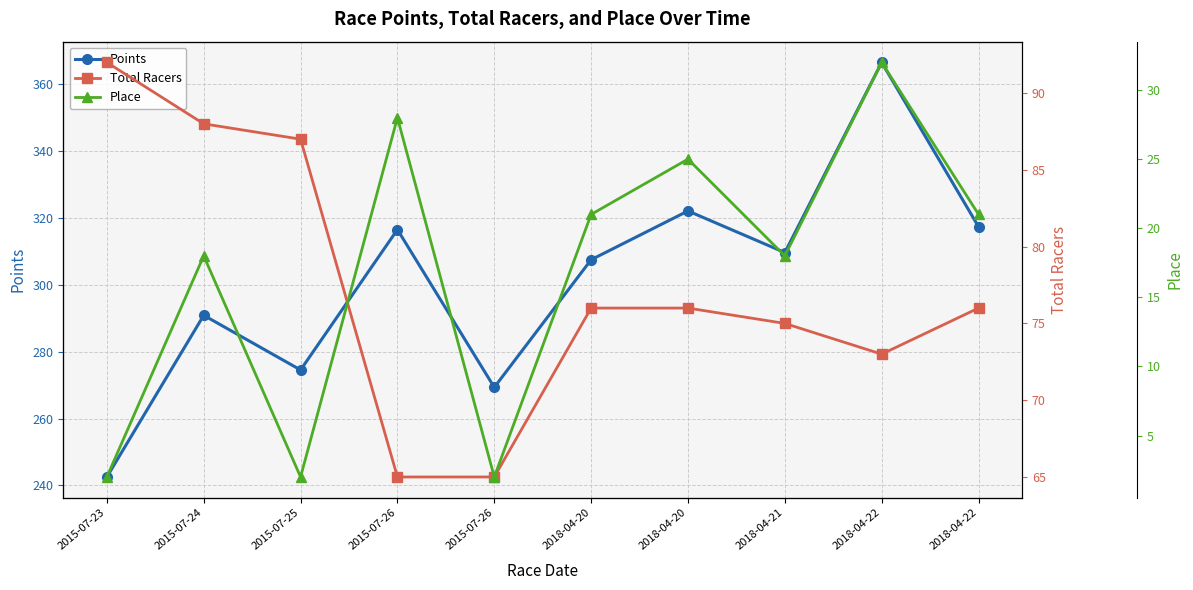

Reading left to right, what are all the values shown in this chart?

Points: 2015-07-23=242.5	2015-07-24=290.9	2015-07-25=274.5	2015-07-26=316.6	2015-07-26=269.3	2018-04-20=307.5	2018-04-20=322.1	2018-04-21=309.7	2018-04-22=366.6	2018-04-22=317.4
Total Racers: 2015-07-23=92.0	2015-07-24=88.0	2015-07-25=87.0	2015-07-26=65.0	2015-07-26=65.0	2018-04-20=76.0	2018-04-20=76.0	2018-04-21=75.0	2018-04-22=73.0	2018-04-22=76.0
Place: 2015-07-23=2.0	2015-07-24=18.0	2015-07-25=2.0	2015-07-26=28.0	2015-07-26=2.0	2018-04-20=21.0	2018-04-20=25.0	2018-04-21=18.0	2018-04-22=32.0	2018-04-22=21.0